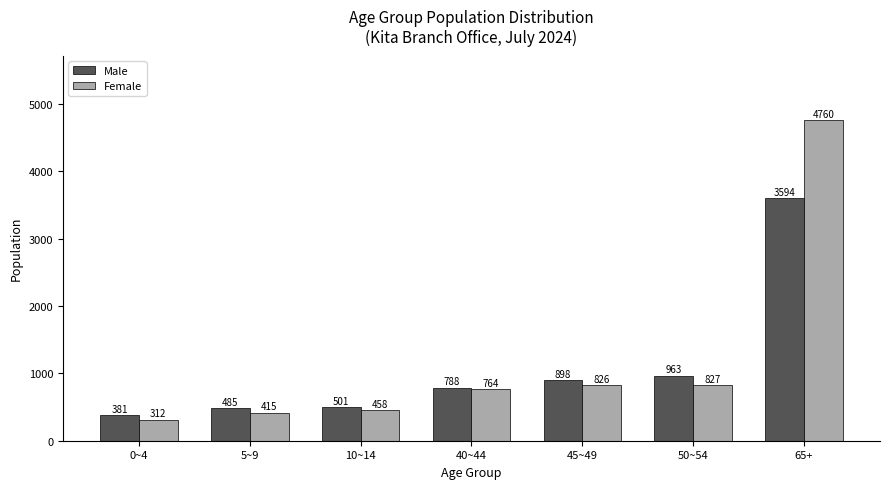

Which series has the largest total across all categories?

Female